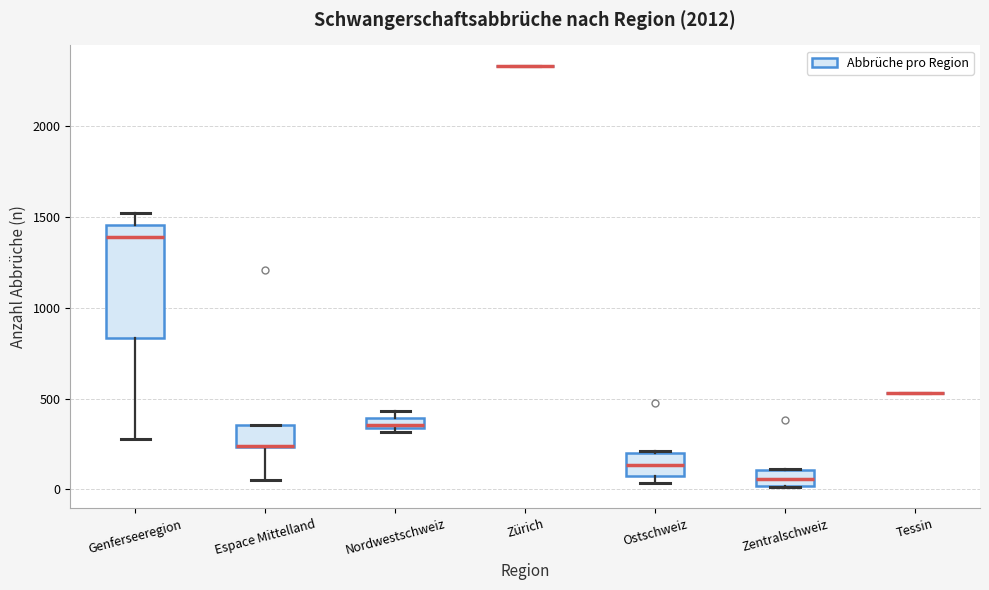

Where is the lower edge of the box for Nordwestschweiz on the y-axis? The values are not printed on the chart, so give them approximately, as read against the axis.

350